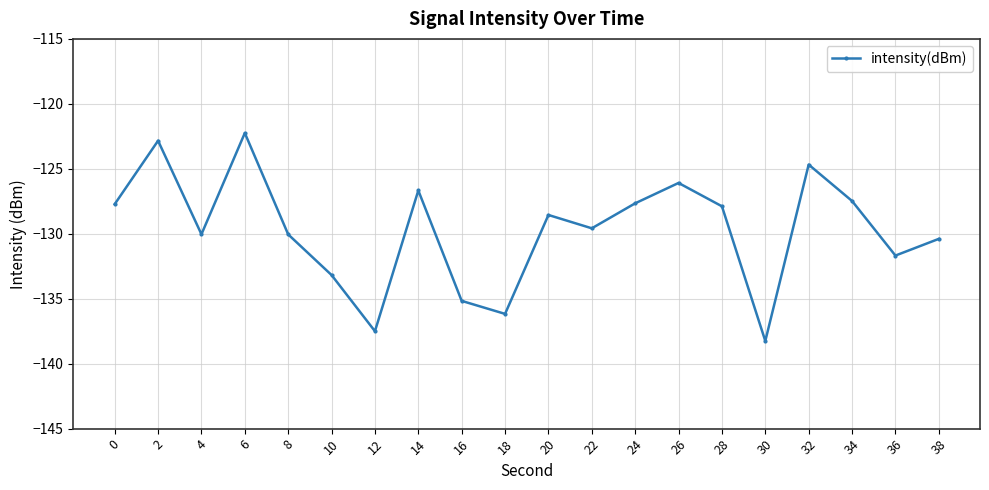

What is the maximum value shown in the chart?

-122.2